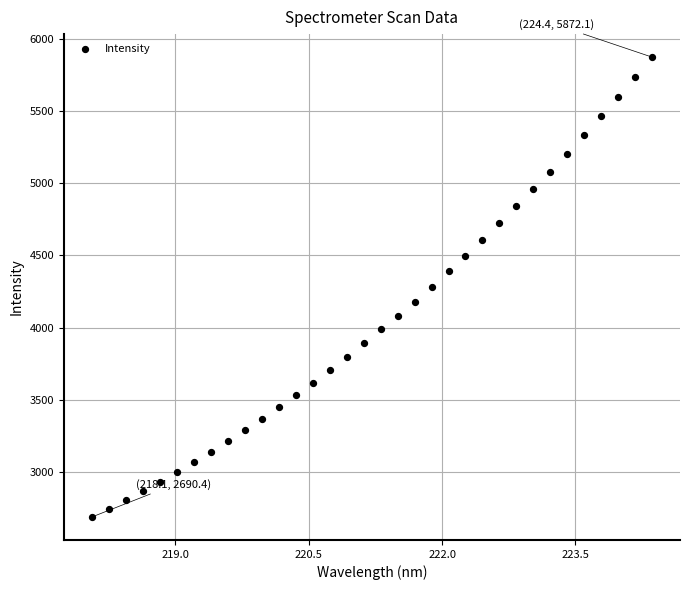

What is the range of Y values (max minus min)?

3181.7